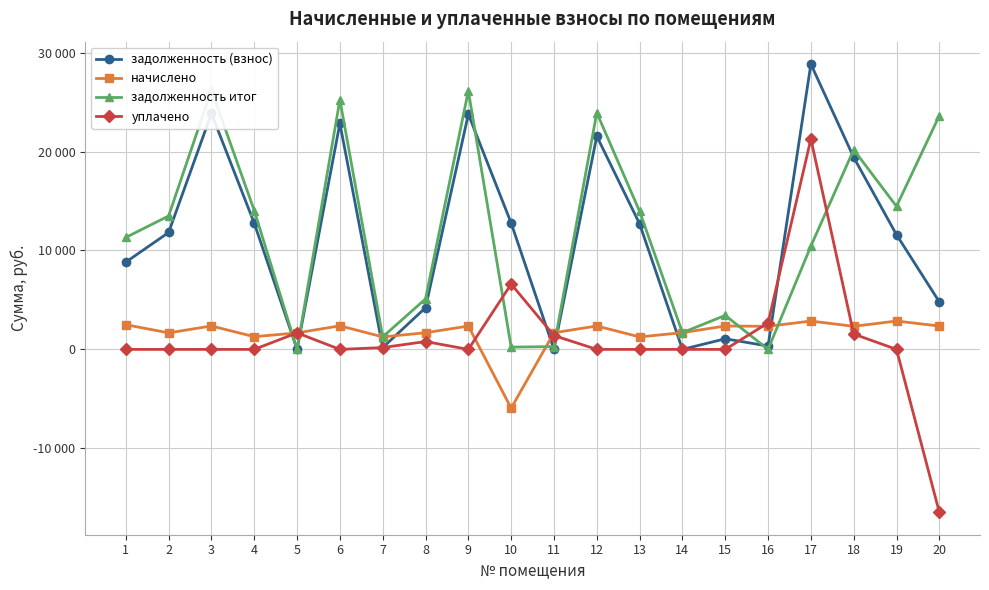

Reading right to left, transcribe all the data shown in this chart.

задолженность (взнос): 4802.6	11589.6	19409.3	28837.4	339.6	1071.5	0.0	12690.0	21552.0	0.0	12768.7	23769.4	4213.4	183.0	22853.0	0.0	12754.6	23847.8	11815.4	8818.9
начислено: 2359.5	2866.5	2332.2	2862.6	2332.2	2363.4	1692.6	1259.7	2367.3	1680.9	-5937.5	2359.5	1680.9	1263.6	2382.9	1669.2	1283.1	2367.3	1669.2	2496.0
задолженность итог: 23628.9	14456.1	20186.4	10436.1	0.5	3434.8	1692.3	13949.7	23919.3	280.1	231.2	26128.9	5102.2	1263.6	25235.9	0.0	14037.7	26215.1	13484.6	11314.9
уплачено: -16466.8	0.0	1555.1	21264.0	2671.3	0.0	0.0	0.0	0.0	1398.9	6600.0	0.0	792.0	183.0	0.0	1669.9	0.0	0.0	0.0	0.0